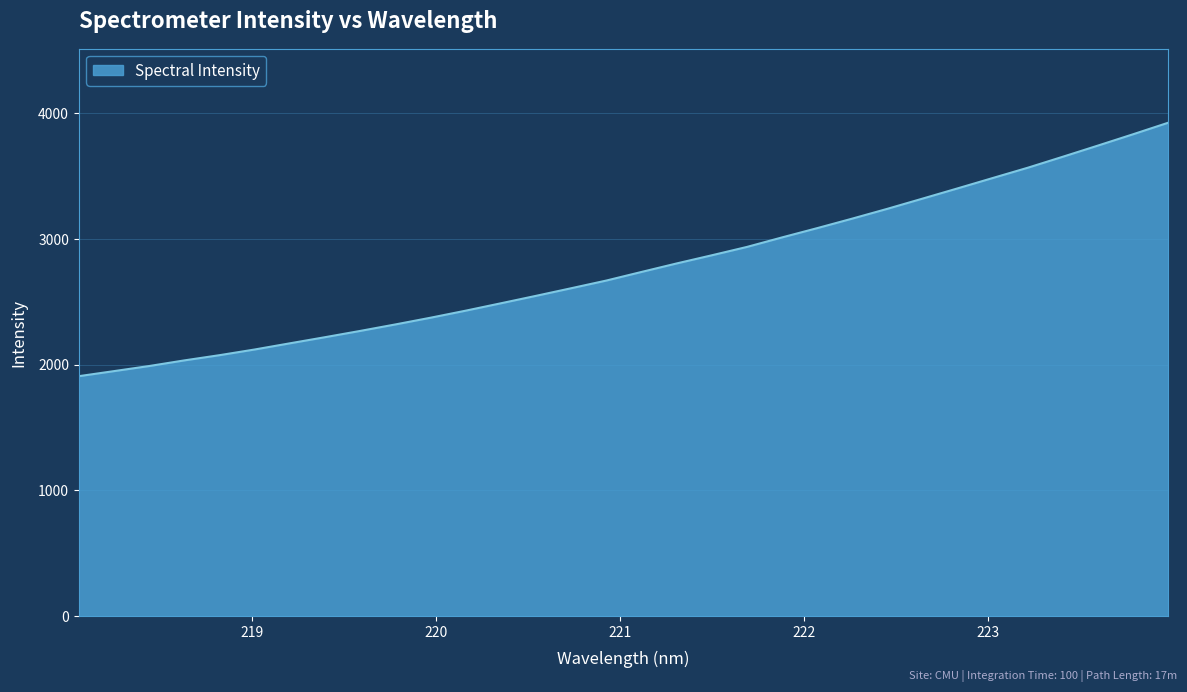

What is the sum of all values?

88988.7